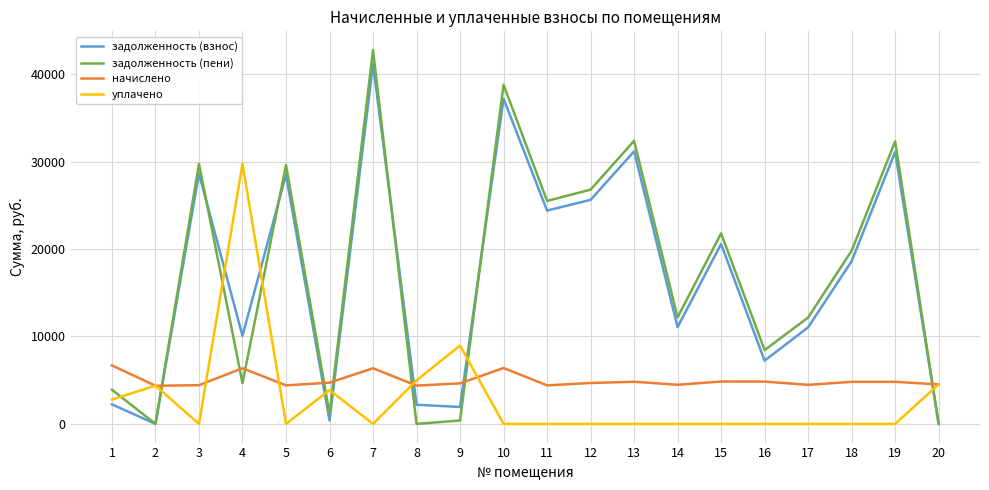

Rank the series at 7 from highest to lowest value.

задолженность (пени), задолженность (взнос), начислено, уплачено